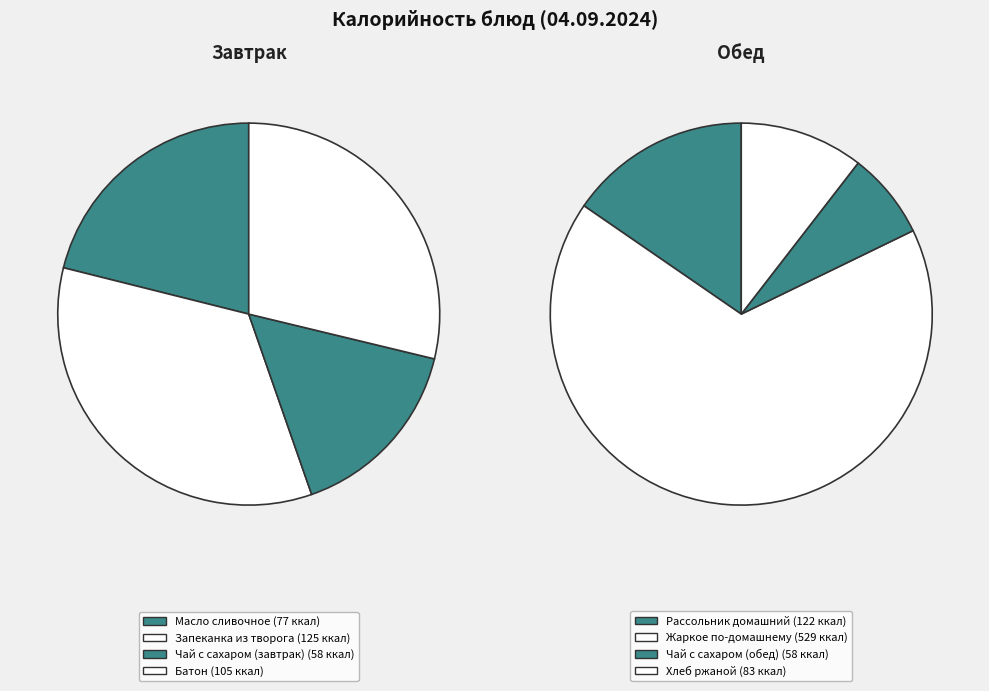

Which category has the biggest portion of the pie?

Жаркое по-домашнему